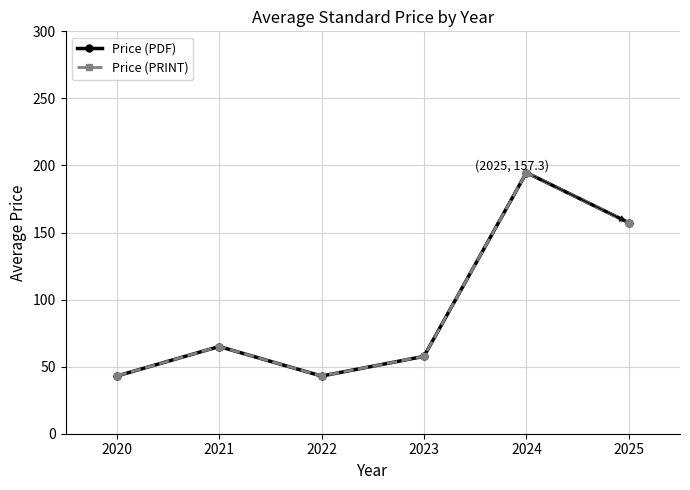

Is it true that Price (PRINT) equals 61.4 at 2022?

False